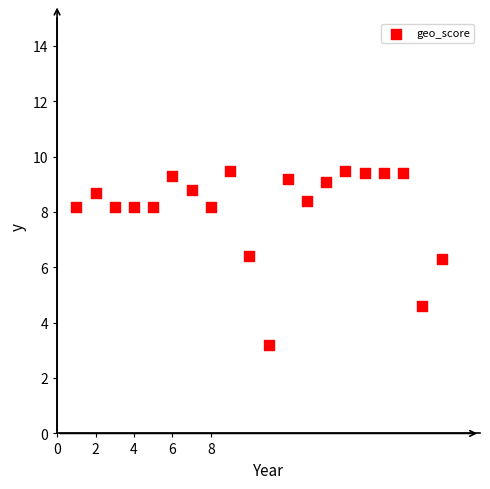

What is the range of Y values (max minus min)?

6.3